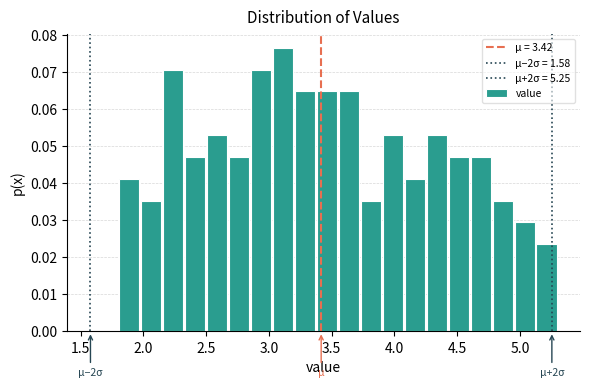

Around what value on the x-axis is the tallest bar? Give the approximate position of its centre, as read against the axis.

3.10